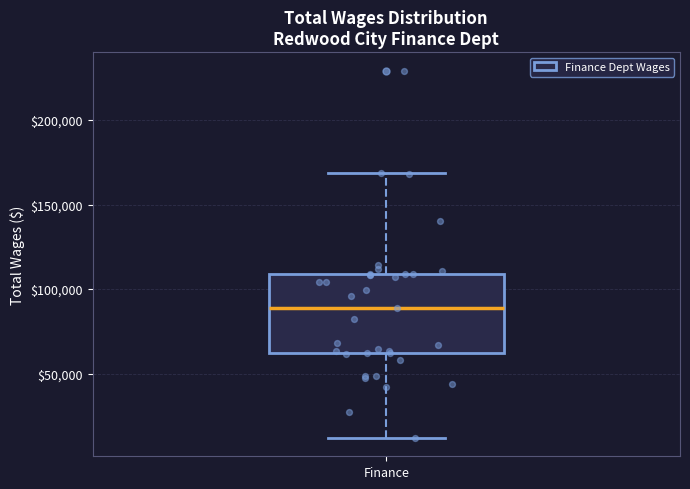

Read this box plot against the y-axis: the position of the median line, the range covered by the box, and the ends of both whiskers. The values are not printed on the chart, so give them approximately, as read against the axis.

median 90000, box 60000 to 110000, whiskers 10000 to 170000